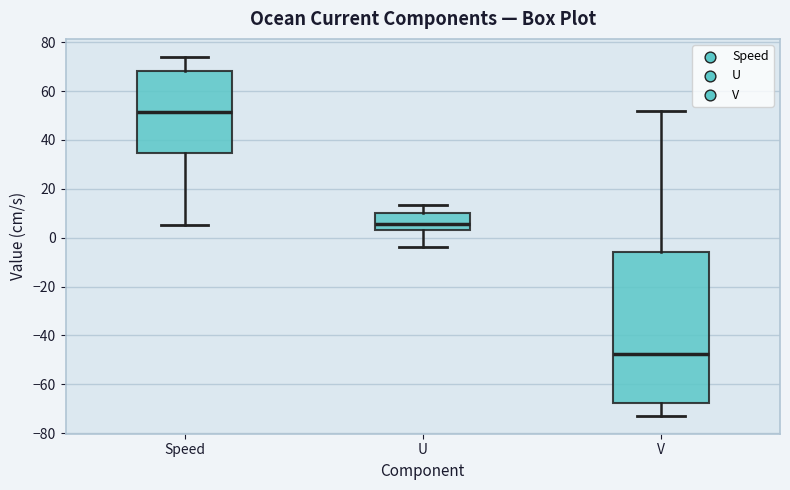

Which box has the highest median line?

Speed